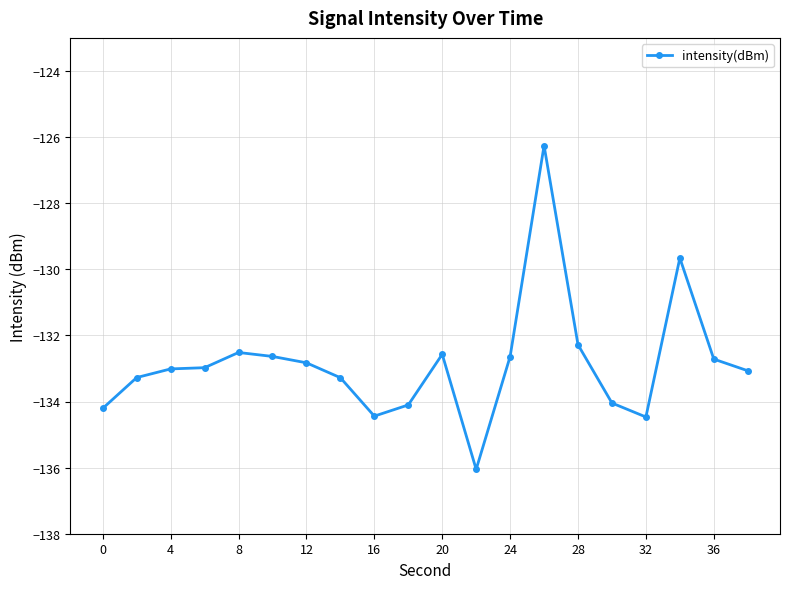

What is the average value?

-132.9